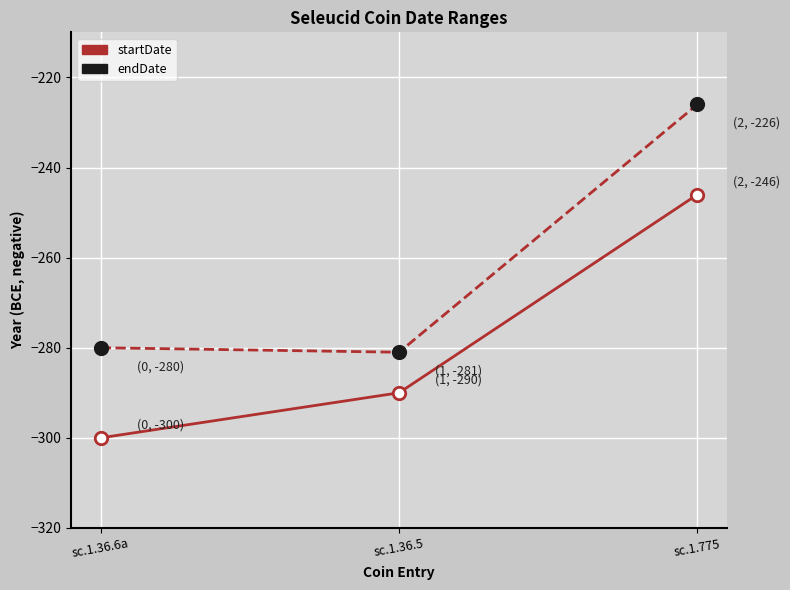

Is the value of endDate at sc.1.36.6a greater than the value of startDate at sc.1.36.6a?

Yes